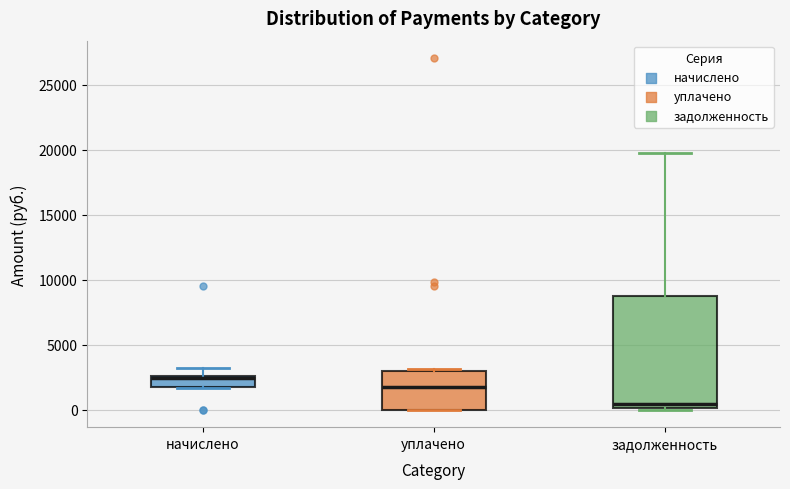

Which box has the lowest median line?

задолженность